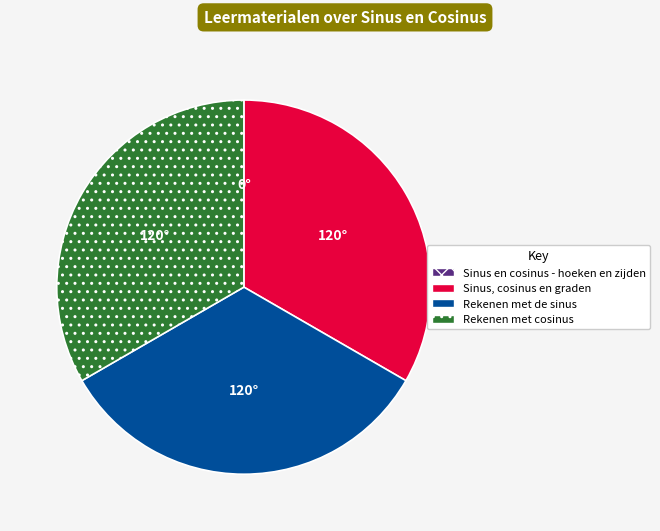

Do Rekenen met cosinus and Sinus, cosinus en graden together represent more than half of the pie?

Yes